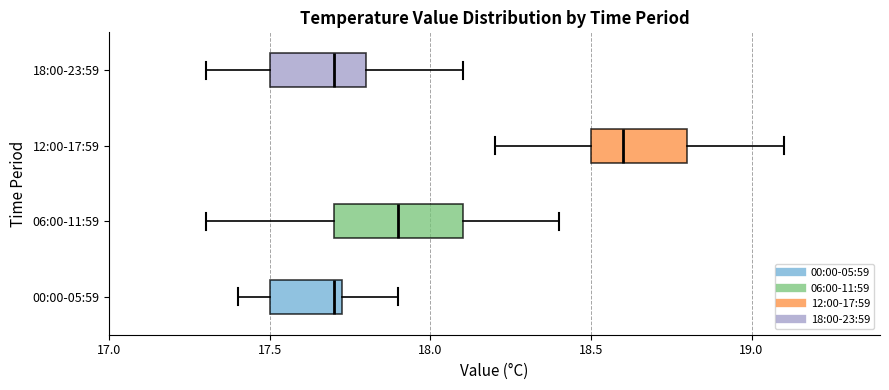

Which box is the widest, from its left edge to its right edge?

06:00-11:59